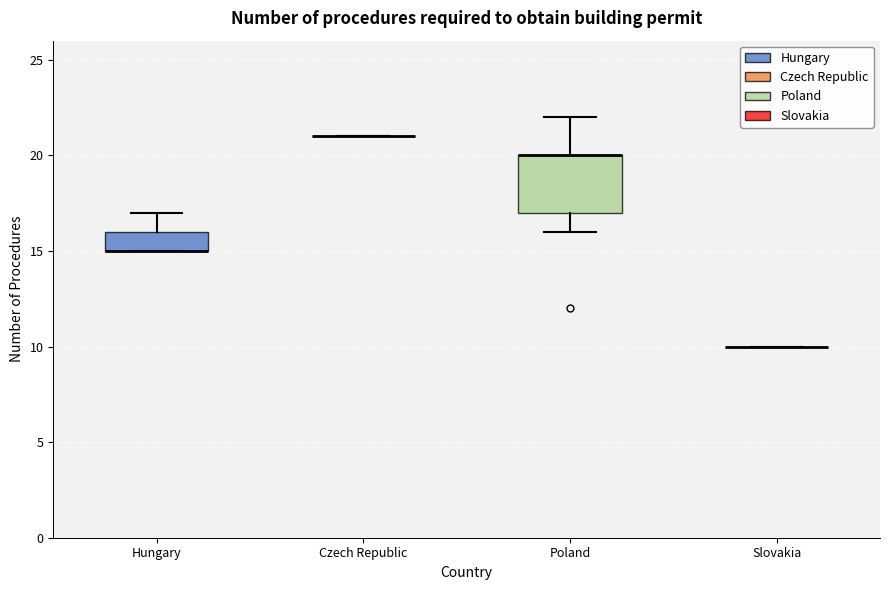

Reading left to right, read every box against the y-axis: the position of its median line, the range the box covers, and the ends of its whiskers. The values are not printed on the chart, so give them approximately, as read against the axis.

Hungary: median 15 (drawn on the box's lower edge), box 15 to 16, whiskers 15 to 17
Czech Republic: box collapsed to a line at 21, whiskers 21 to 21
Poland: median 20 (drawn on the box's upper edge), box 17 to 20, whiskers 16 to 22
Slovakia: box collapsed to a line at 10, whiskers 10 to 10